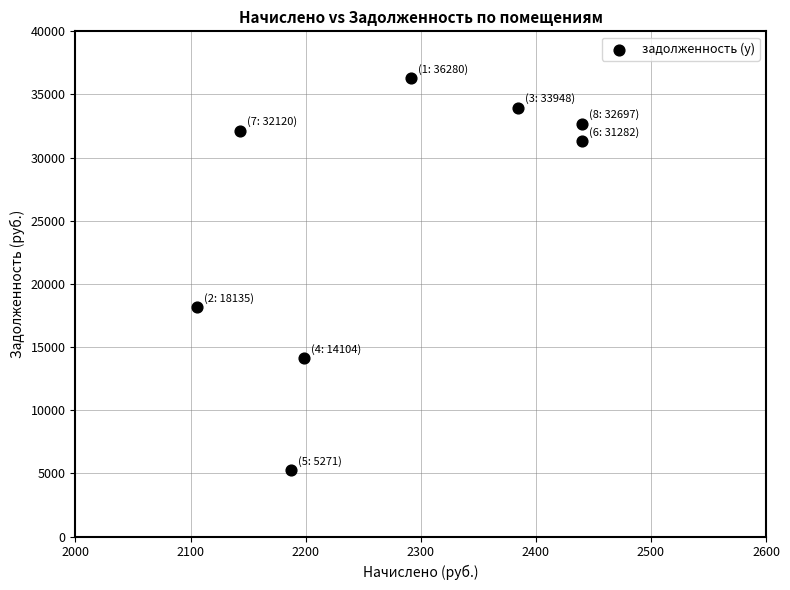

What is the average Y value?

25479.6